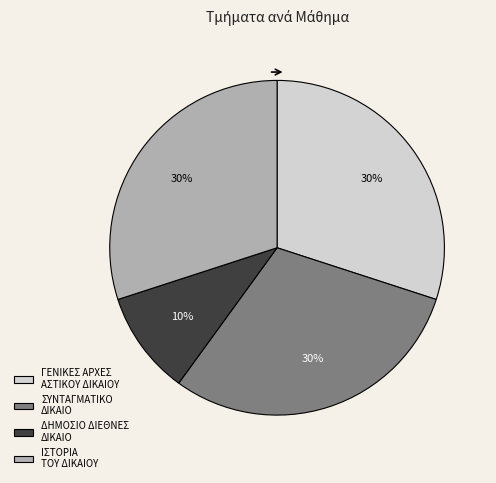

Which slice is the smallest?

ΔΗΜΟΣΙΟ ΔΙΕΘΝΕΣ ΔΙΚΑΙΟ